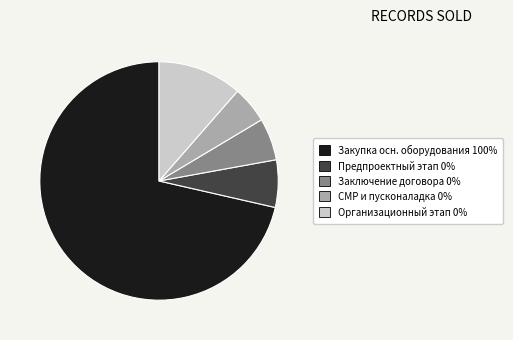

Does any single category account for the majority?

Yes